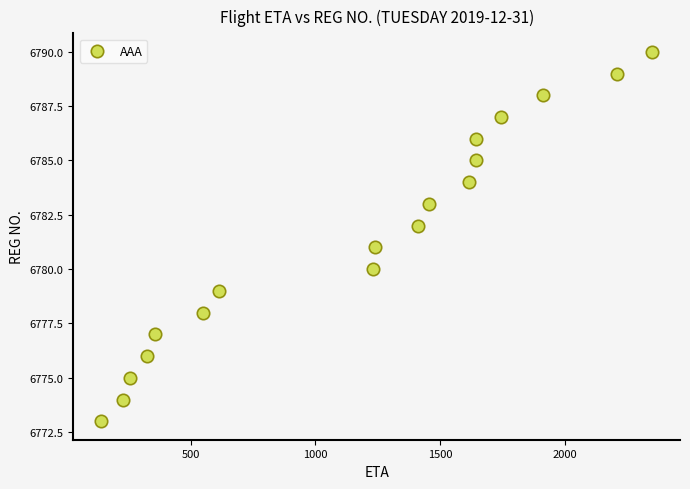

What is the range of Y values (max minus min)?

17